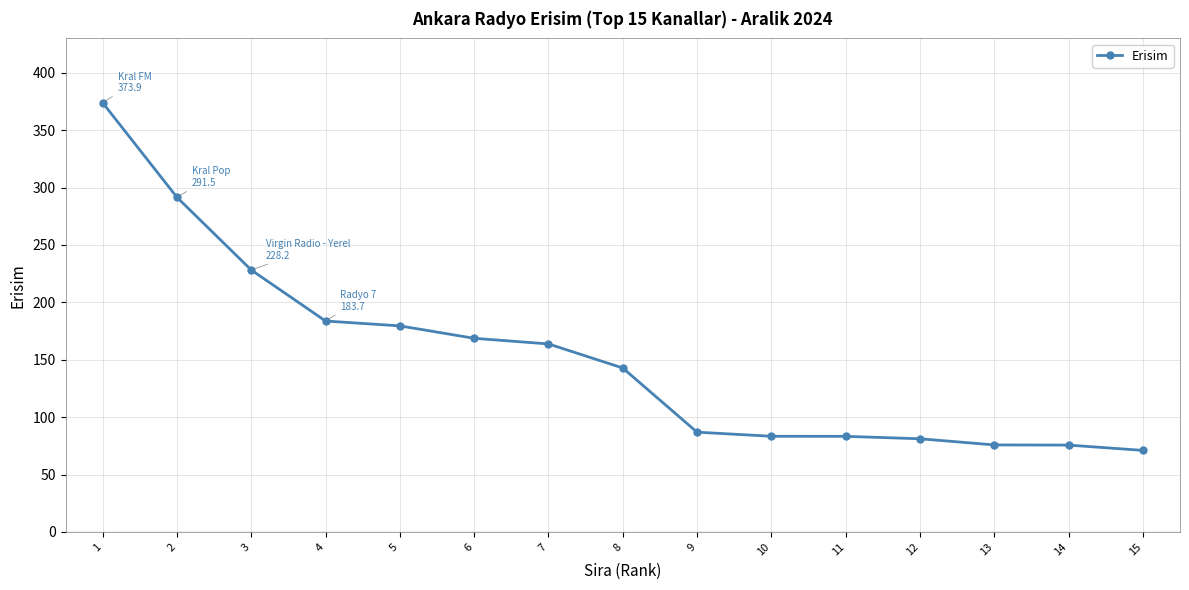

How many categories are shown in the chart?

15